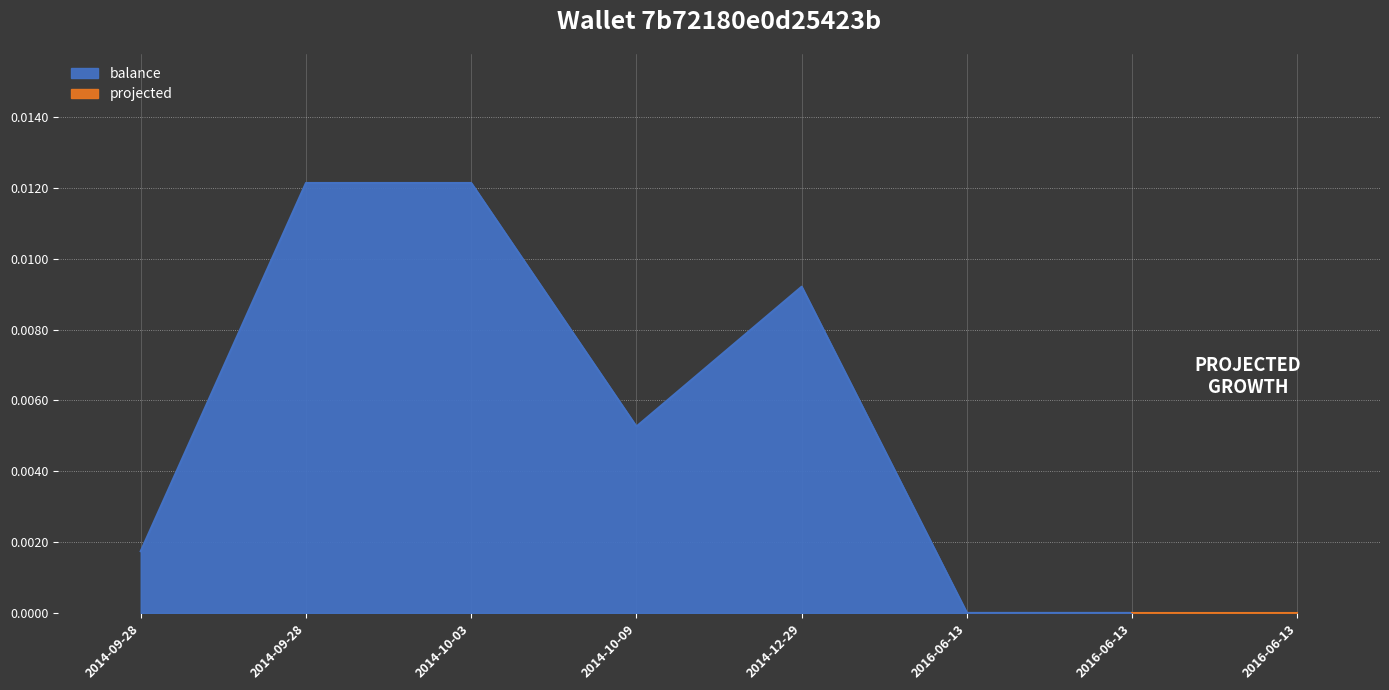

How many interior local peaks (higher than both neighbors) does the data have?

2